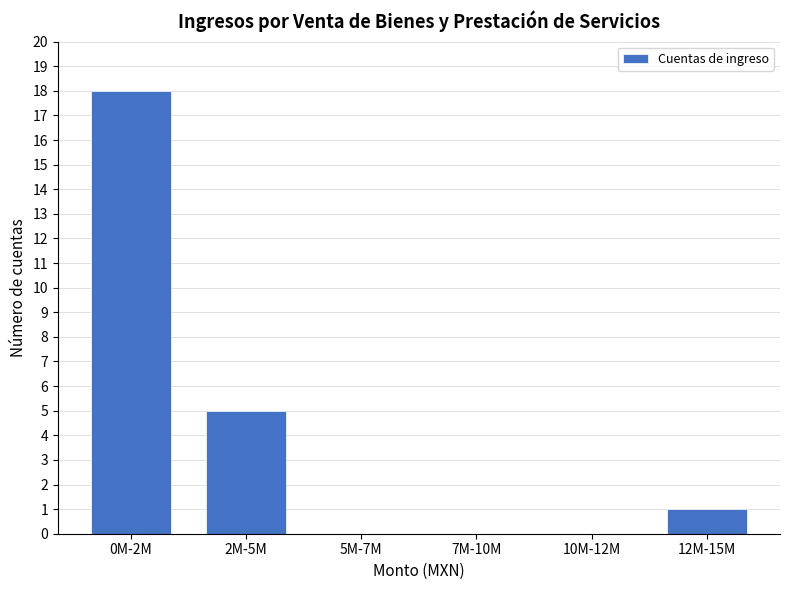

Reading left to right, transcribe all the data shown in this chart.

0M-2M=18	2M-5M=5	5M-7M=0	7M-10M=0	10M-12M=0	12M-15M=1